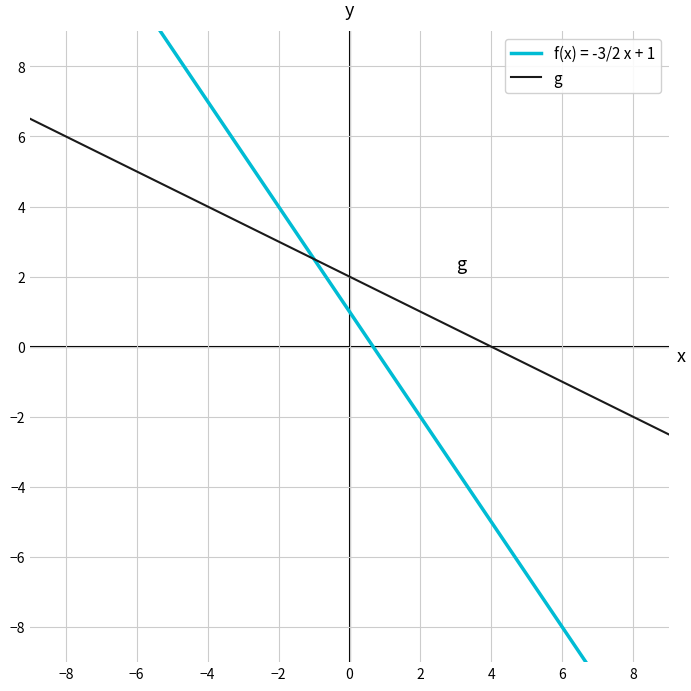

Which series has the largest range (max minus min)?

f(x) = -3/2 x + 1